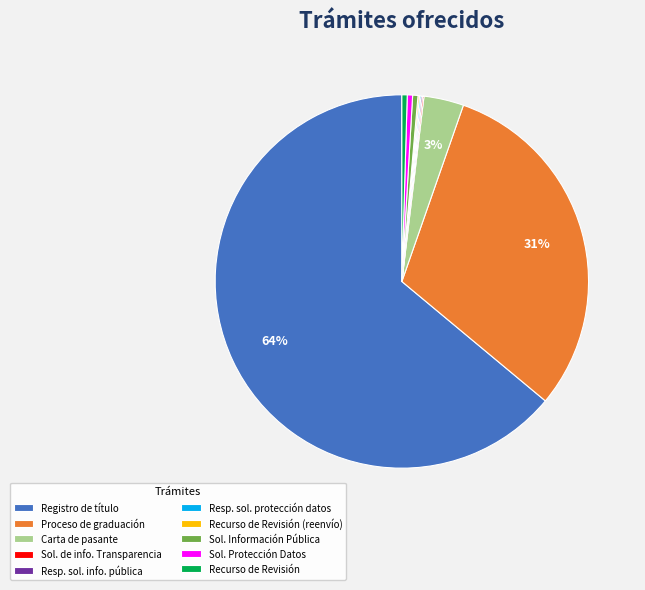

Is it true that Recurso de Revisión is 0% of the pie?

True